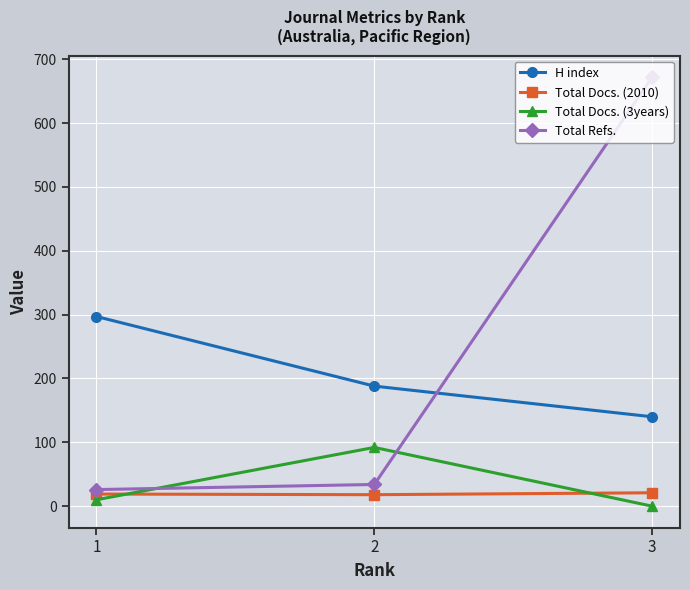

Rank the categories by H index value from lowest to highest.

3, 2, 1